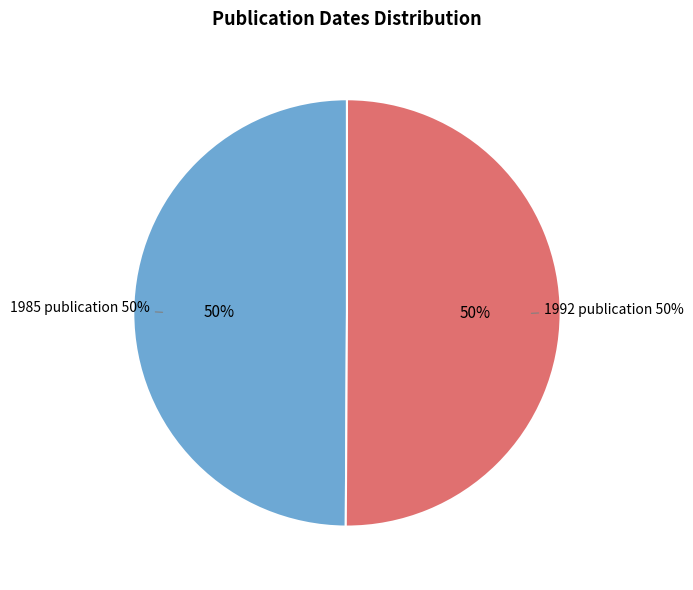

Do Contributions to systematic bryology (1985) and Index of mosses (1992) together represent more than half of the pie?

Yes